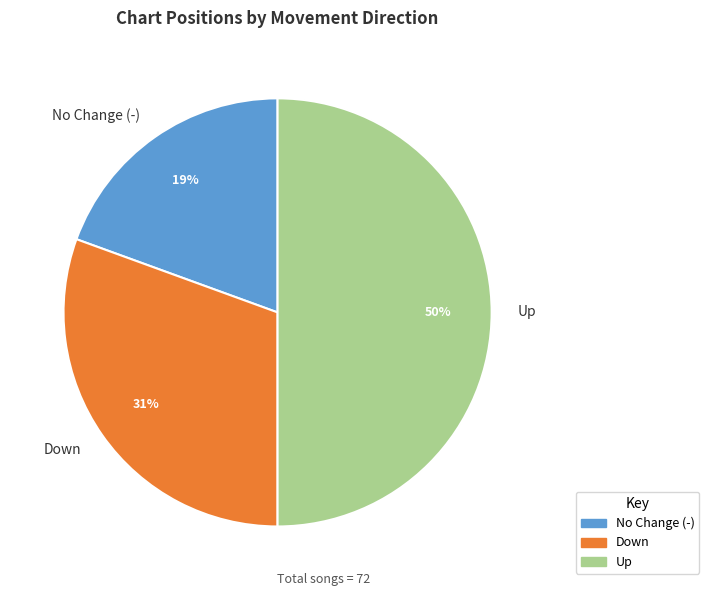

Rank the categories by value from lowest to highest.

No Change (-), Down, Up